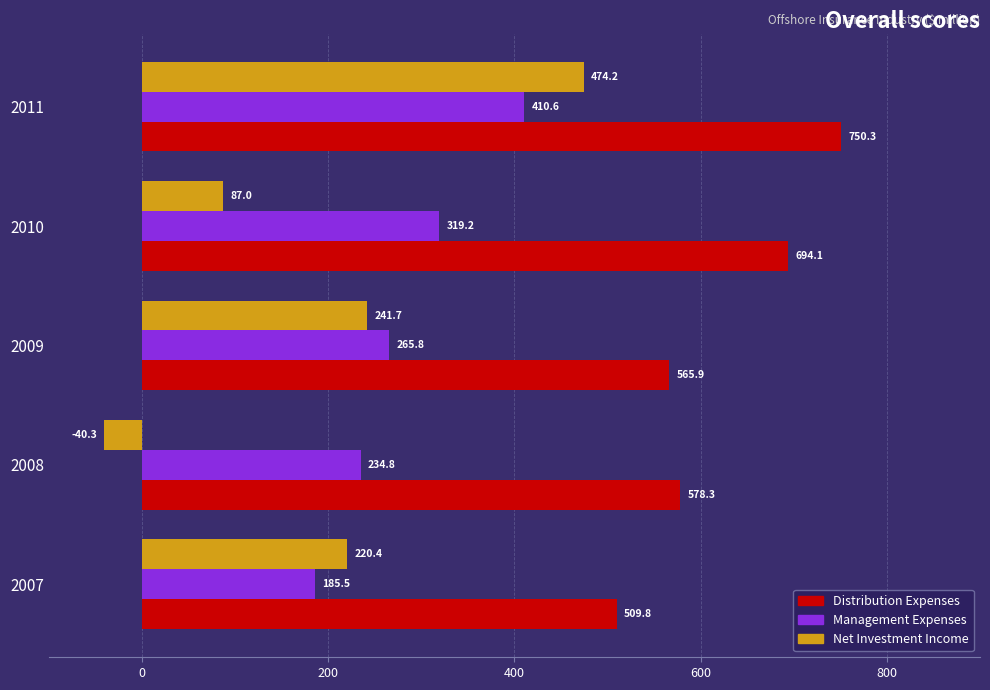

Which series has the widest spread of values?

Net Investment Income